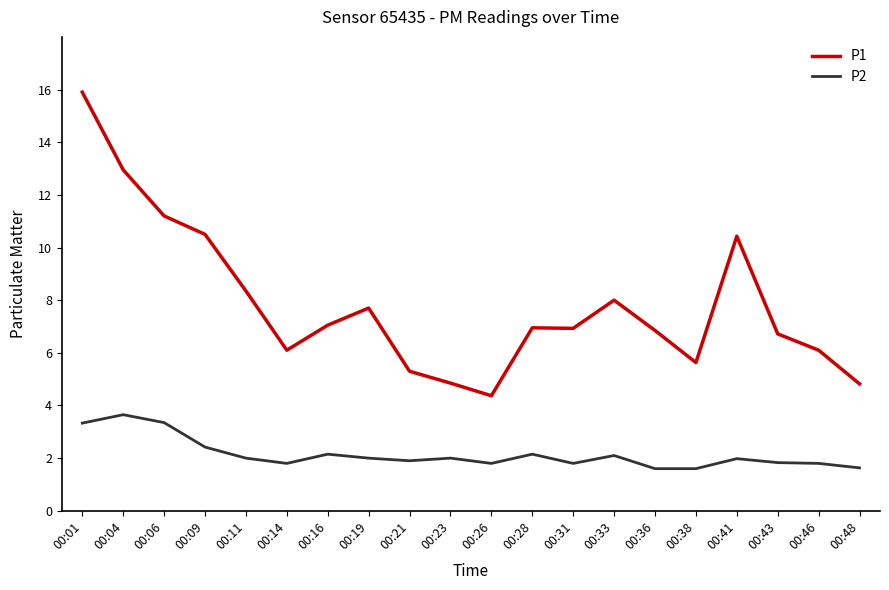

The value of P1 at 00:31 is 11.9. True or false?

False